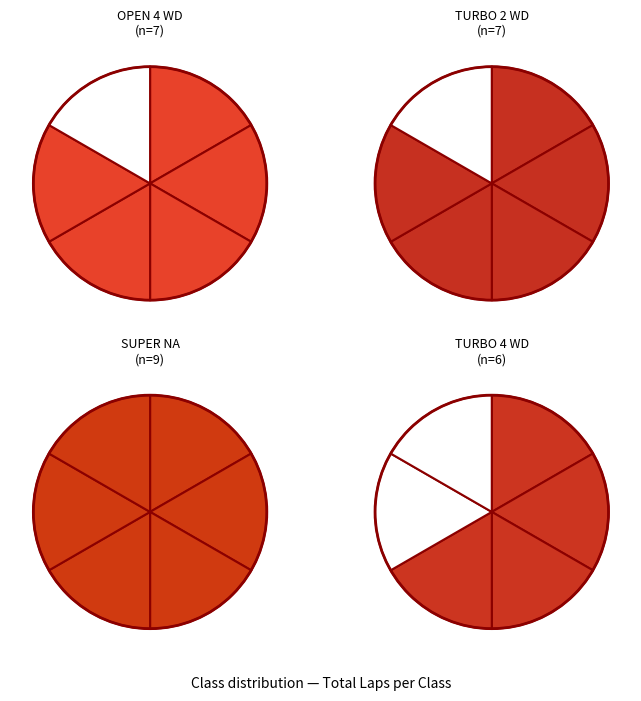

Which slice is the largest?

SUPER NA